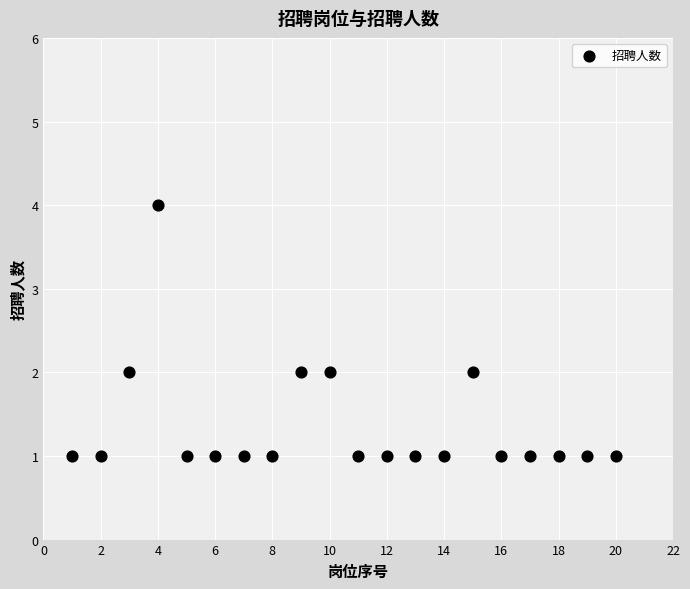

What is the range of Y values (max minus min)?

3